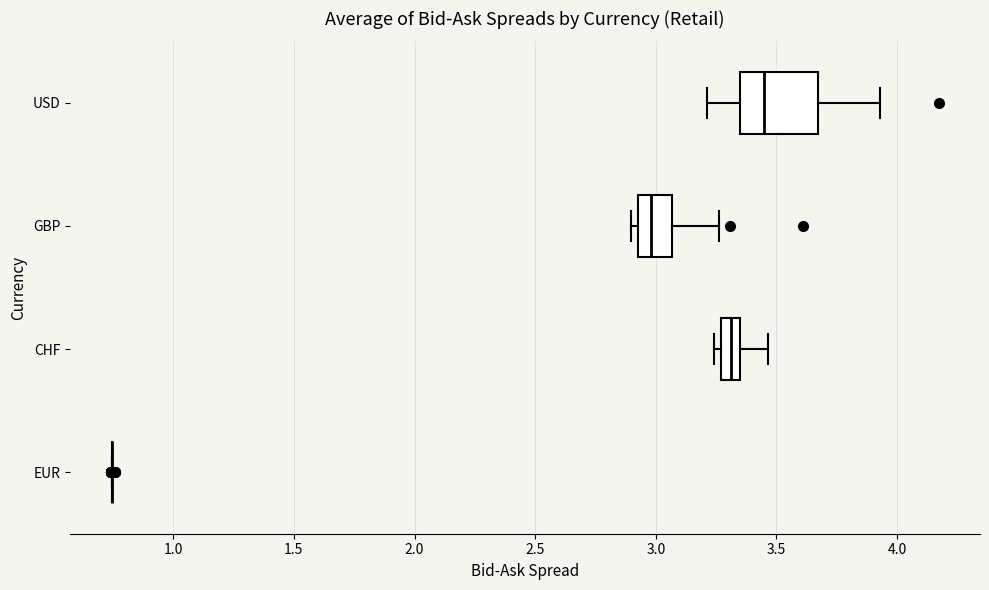

Where does the right whisker of the box for GBP end on the x-axis? The values are not printed on the chart, so give them approximately, as read against the axis.

3.25